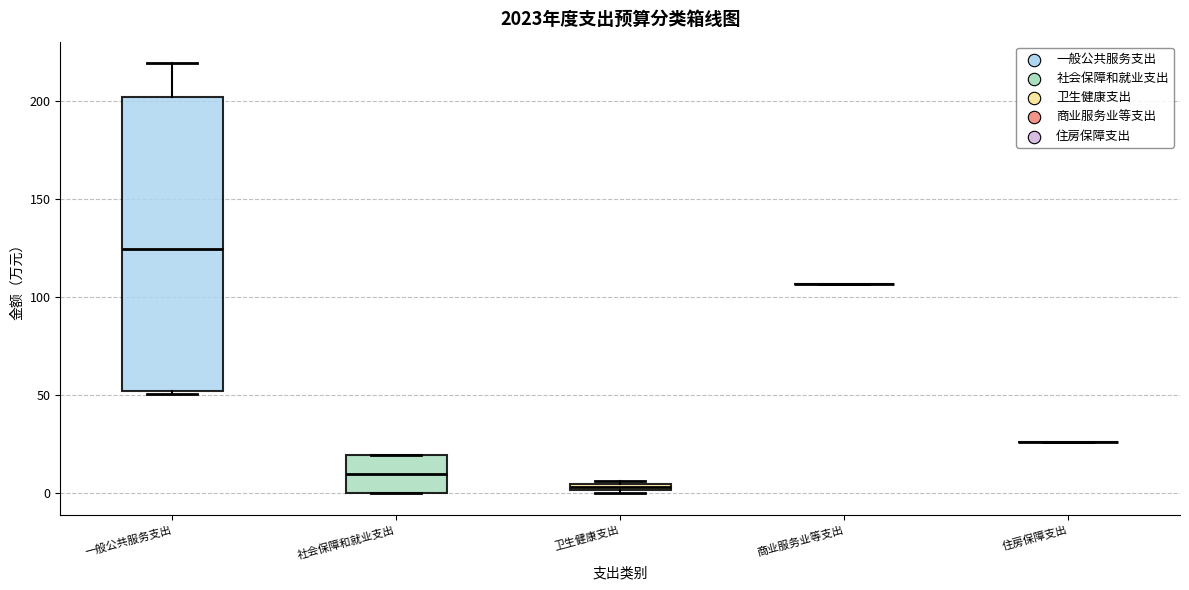

Where does the upper whisker of the box for 一般公共服务支出 end on the y-axis? The values are not printed on the chart, so give them approximately, as read against the axis.

220